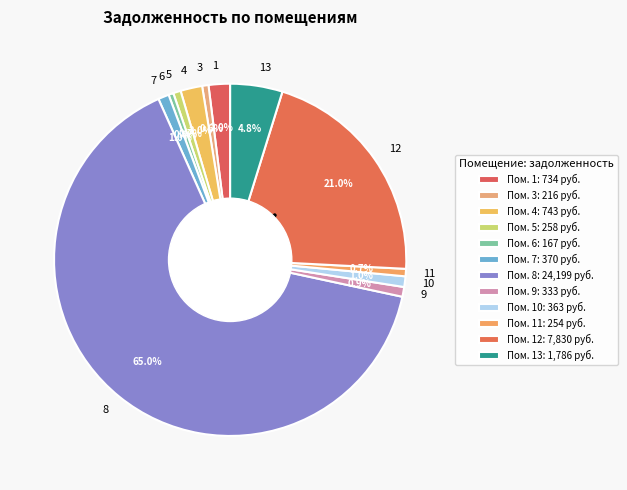

Count the number of slices in the pie.

12